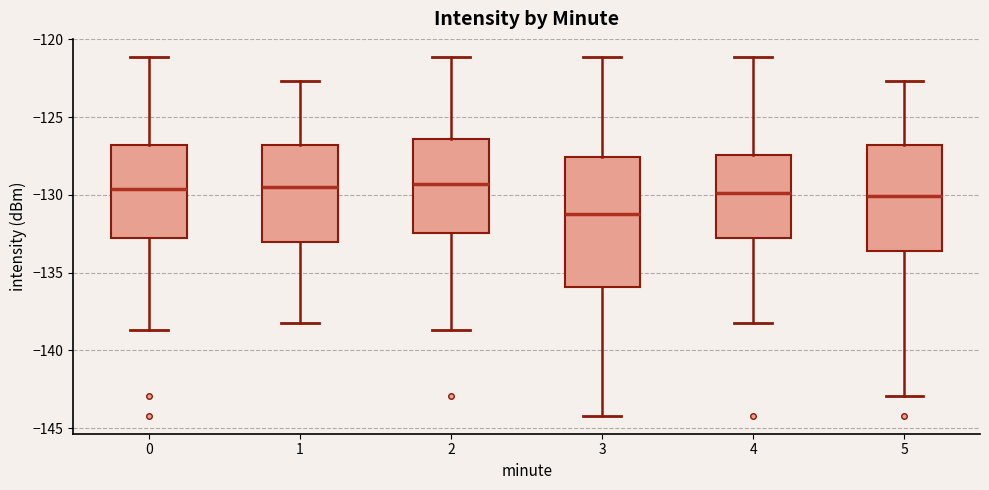

Comparing the boxes themselves (not the whiskers), which one is the tallest?

3